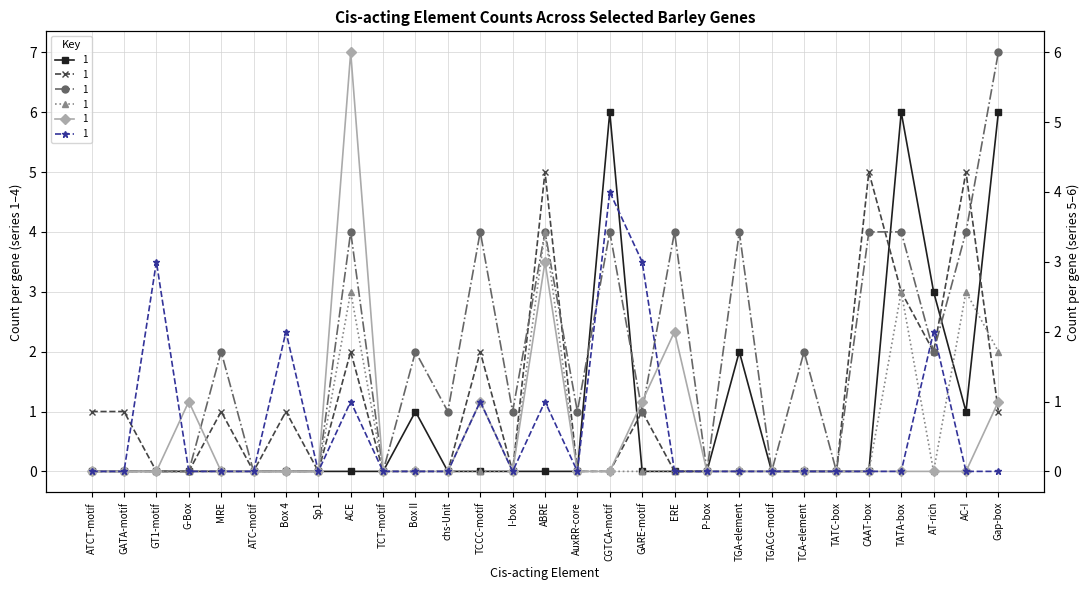

How many positive values does the HORVU.MOREX.r2.2HG0130750.1 series have?

5